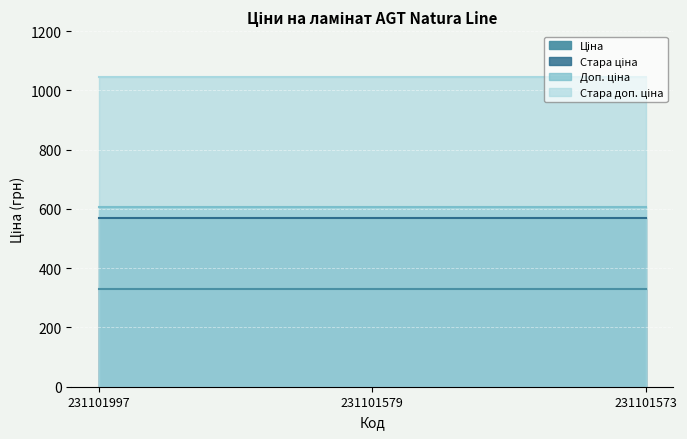

List the labels in order of Стара ціна value, smallest first.

231101997, 231101579, 231101573